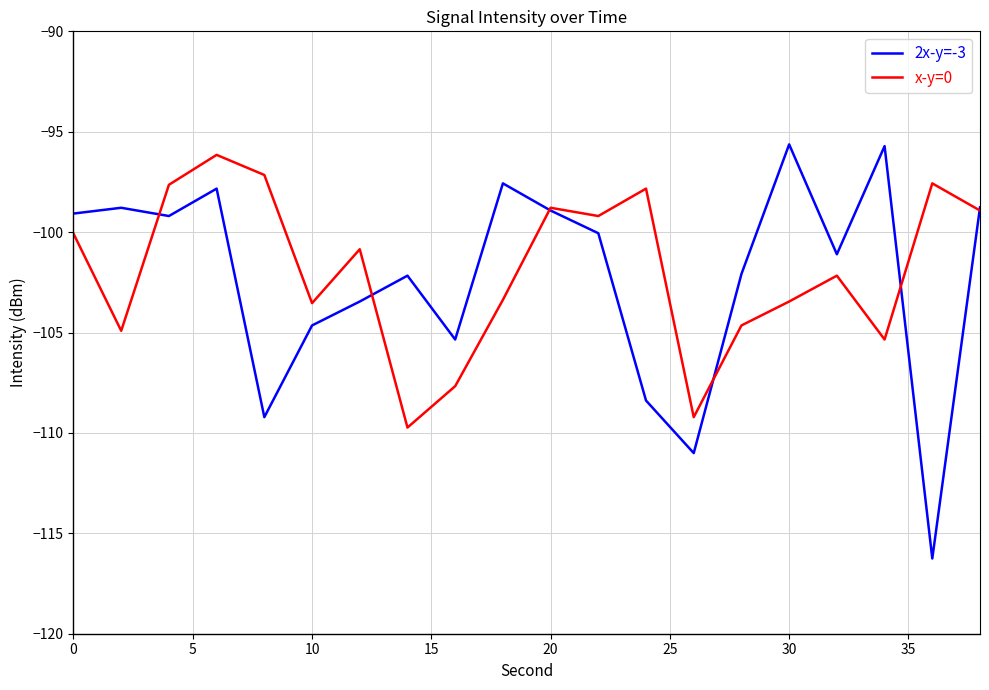

Which series has the widest spread of values?

2x-y=-3